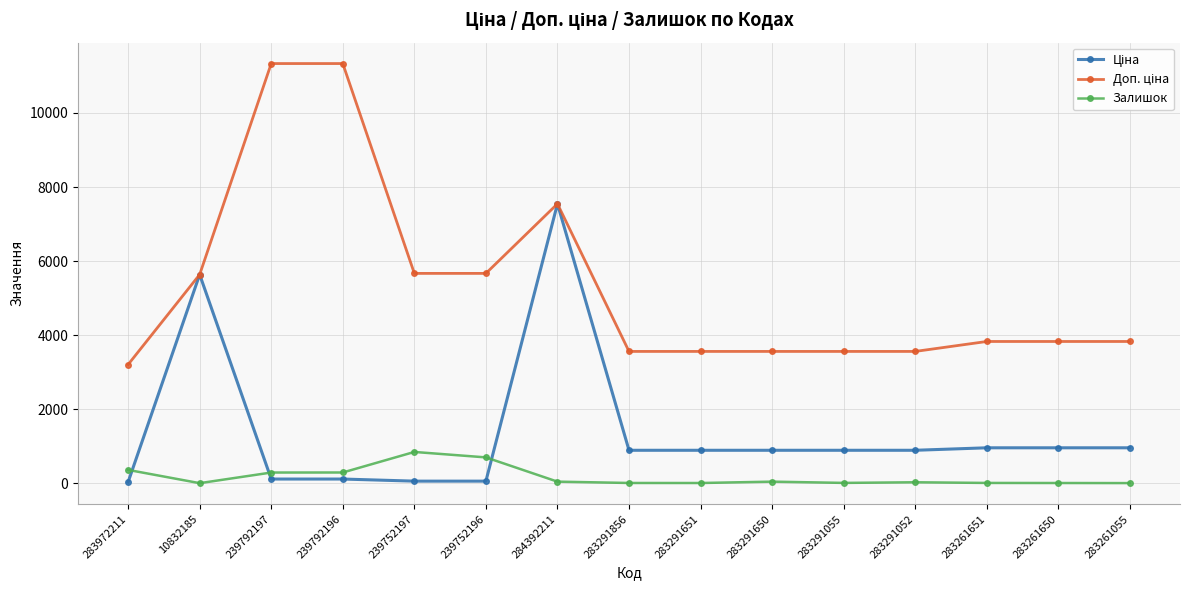

True or false: Залишок has more than 0 points higher than both neighbors.

True